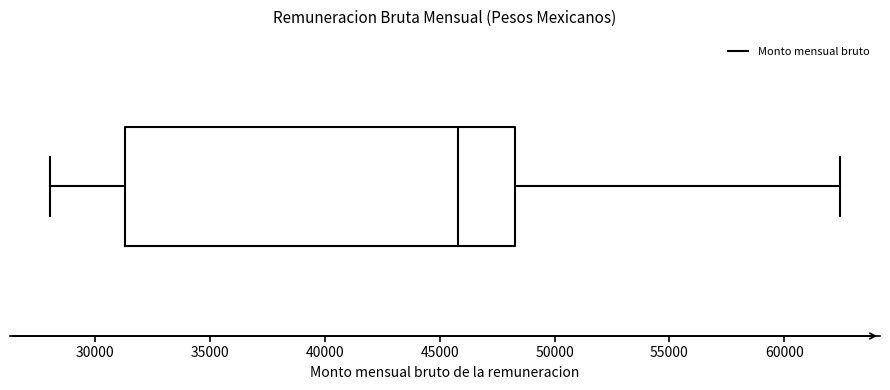

Where is the left edge of the box on the x-axis? The values are not printed on the chart, so give them approximately, as read against the axis.

31500